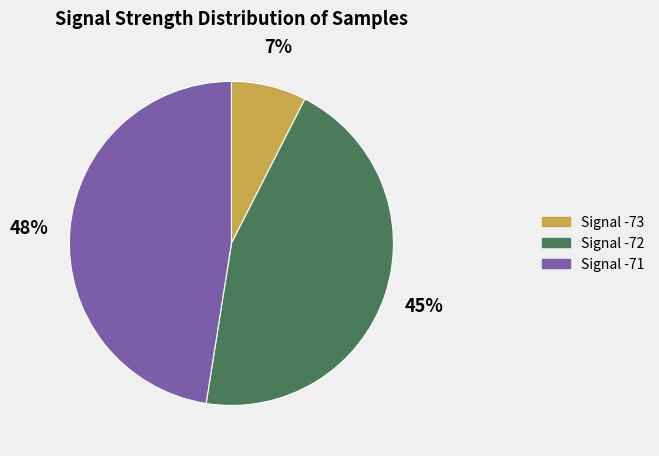

What percentage is the Signal -71 slice, to the nearest percent?

48%